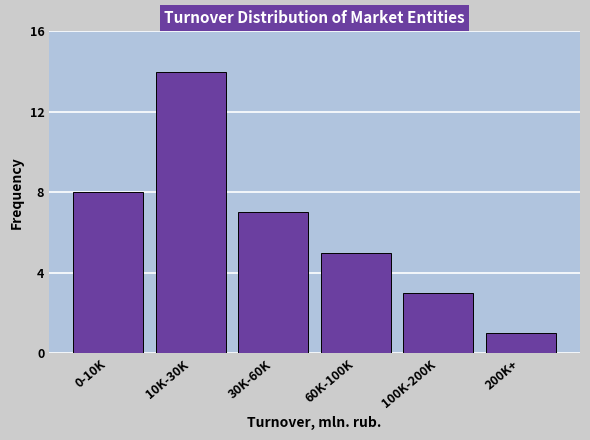

Reading right to left, list all the values displayed in this chart.

1	3	5	7	14	8